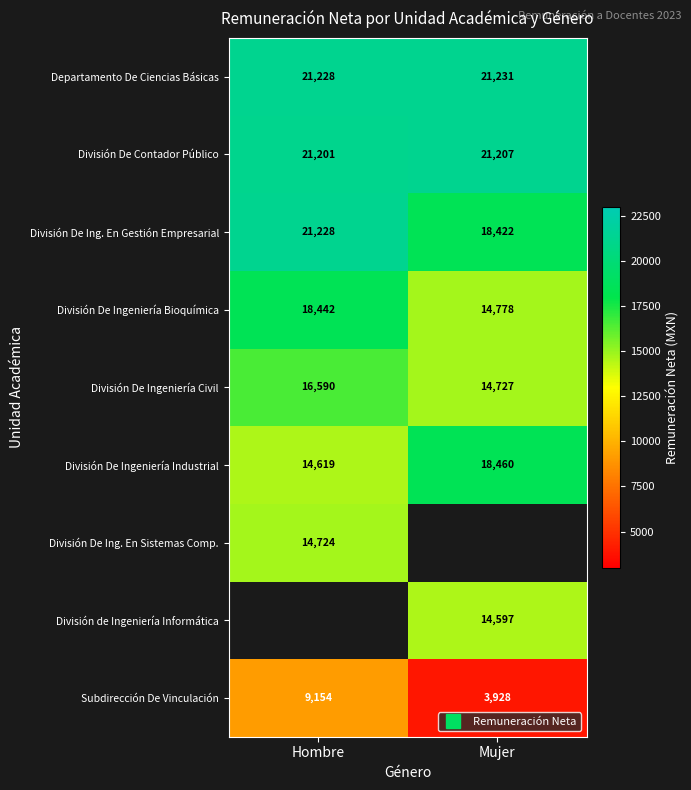

The Departamento De Ciencias Básicas series shows 21230.8 at Mujer. True or false?

True